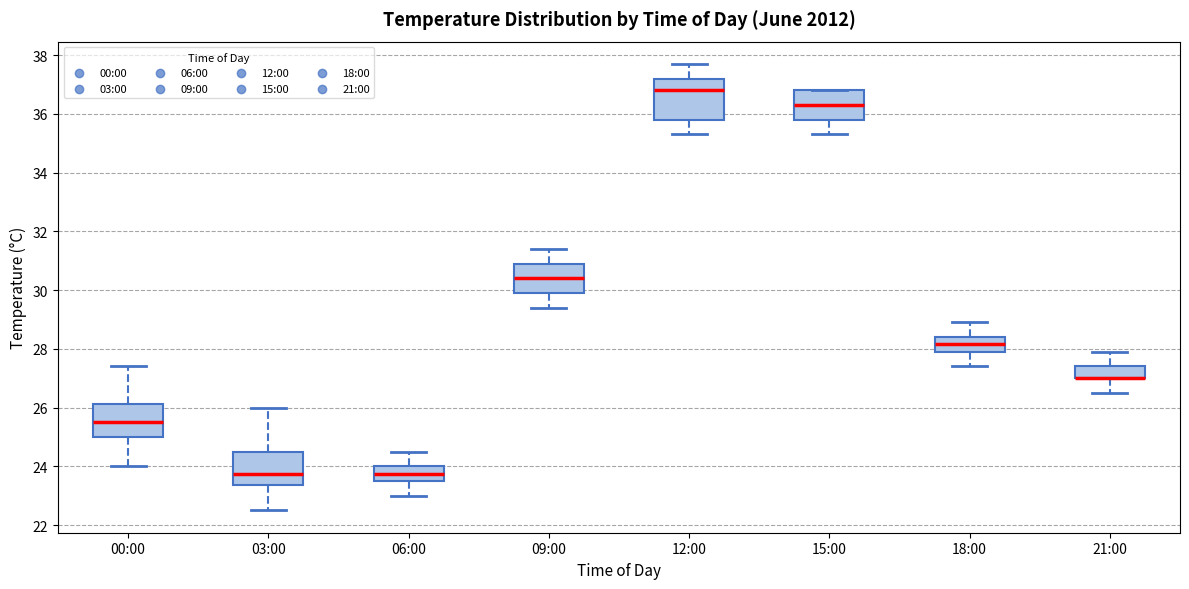

Reading left to right, read every box against the y-axis: the position of its median line, the range the box covers, and the ends of its whiskers. The values are not printed on the chart, so give them approximately, as read against the axis.

00:00: median 25.6, box 25.0 to 26.2, whiskers 24.0 to 27.4
03:00: median 23.8, box 23.4 to 24.6, whiskers 22.6 to 26.0
06:00: median 23.8, box 23.6 to 24.0, whiskers 23.0 to 24.6
09:00: median 30.4, box 30.0 to 31.0, whiskers 29.4 to 31.4
12:00: median 36.8, box 35.8 to 37.2, whiskers 35.4 to 37.8
15:00: median 36.4, box 35.8 to 36.8, whiskers 35.4 to 36.8
18:00: median 28.2, box 28.0 to 28.4, whiskers 27.4 to 29.0
21:00: median 27.0 (drawn on the box's lower edge), box 27.0 to 27.4, whiskers 26.6 to 28.0